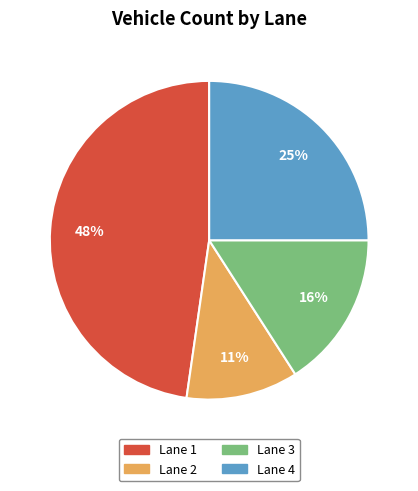

To the nearest percent, what is the combined percentage of Lane 2 and Lane 3?

27%